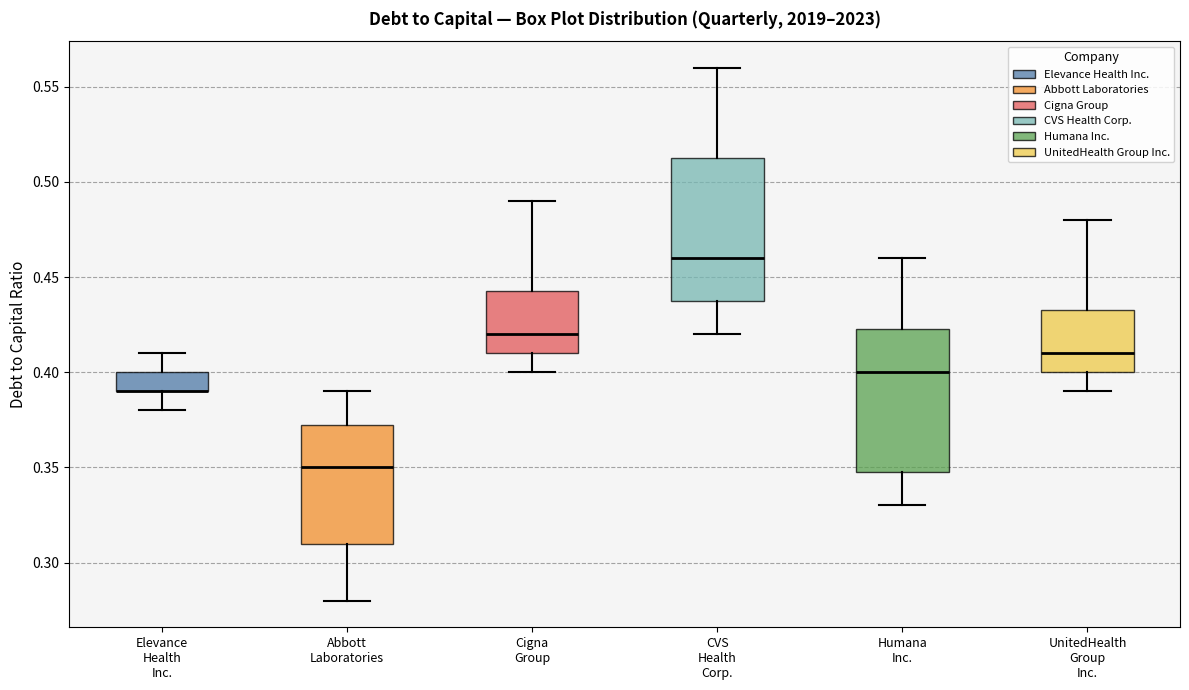

Where does the upper whisker of the box for CVS Health Corp. end on the y-axis? The values are not printed on the chart, so give them approximately, as read against the axis.

0.560